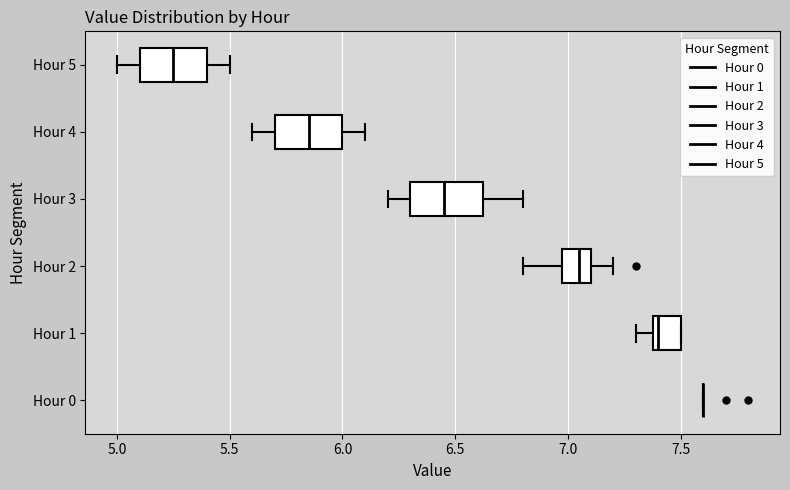

Reading bottom to top, transcribe this box plot: for each box, give where its median line is, the range the box spans, and where its two whiskers end, as read against the x-axis. The values are not printed on the chart, so give them approximately, as read against the axis.

Hour 0: box collapsed to a line at 7.60, whiskers 7.60 to 7.60
Hour 1: median 7.40 (just right of the box's left edge), box 7.40 to 7.50, whiskers 7.30 to 7.50
Hour 2: median 7.05, box 7.00 to 7.10, whiskers 6.80 to 7.20
Hour 3: median 6.45, box 6.30 to 6.65, whiskers 6.20 to 6.80
Hour 4: median 5.85, box 5.70 to 6.00, whiskers 5.60 to 6.10
Hour 5: median 5.25, box 5.10 to 5.40, whiskers 5.00 to 5.50